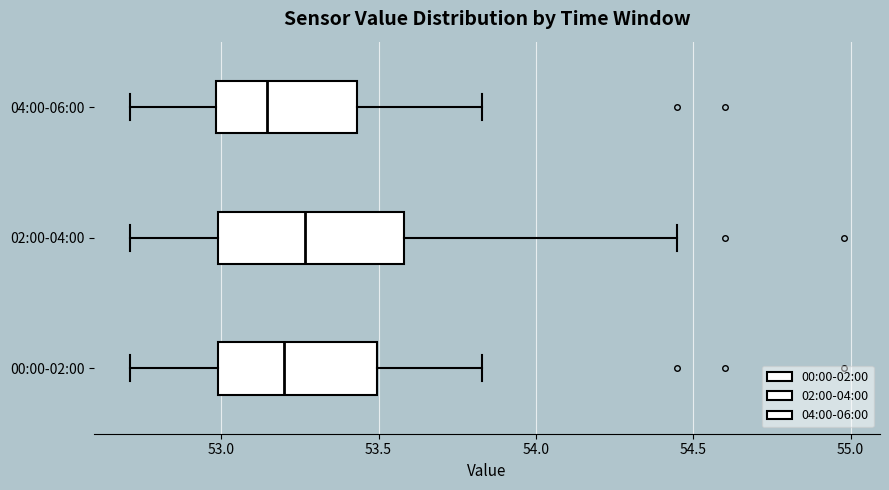

Which box has the furthest to the right median line?

02:00-04:00